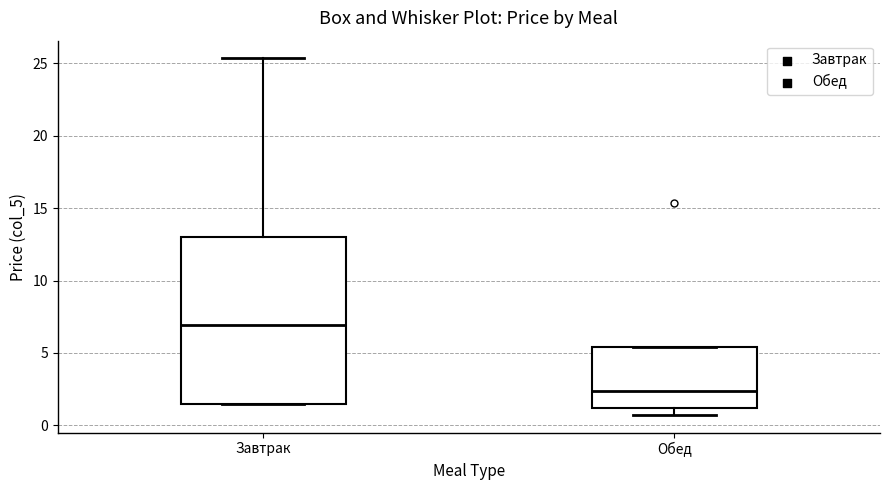

Reading left to right, transcribe this box plot: for each box, give where its median line is, the range the box spans, and where its two whiskers end, as read against the y-axis. The values are not printed on the chart, so give them approximately, as read against the axis.

Завтрак: median 7.0, box 1.5 to 13.0, whiskers 1.5 to 25.5
Обед: median 2.5, box 1.0 to 5.5, whiskers 0.5 to 5.5